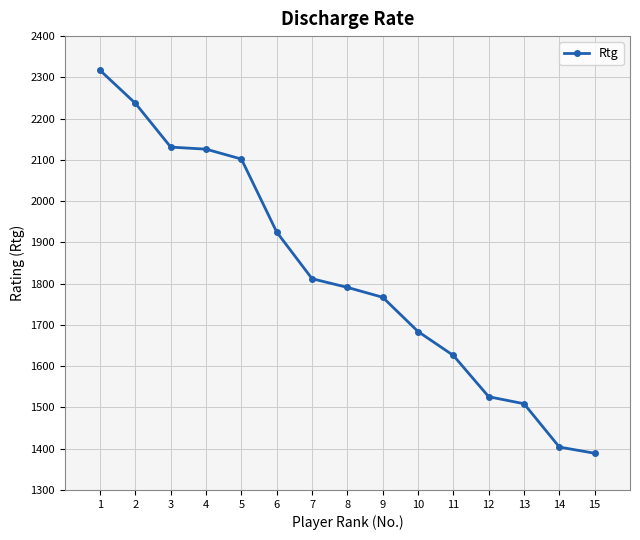

What is the greatest value displayed?

2317